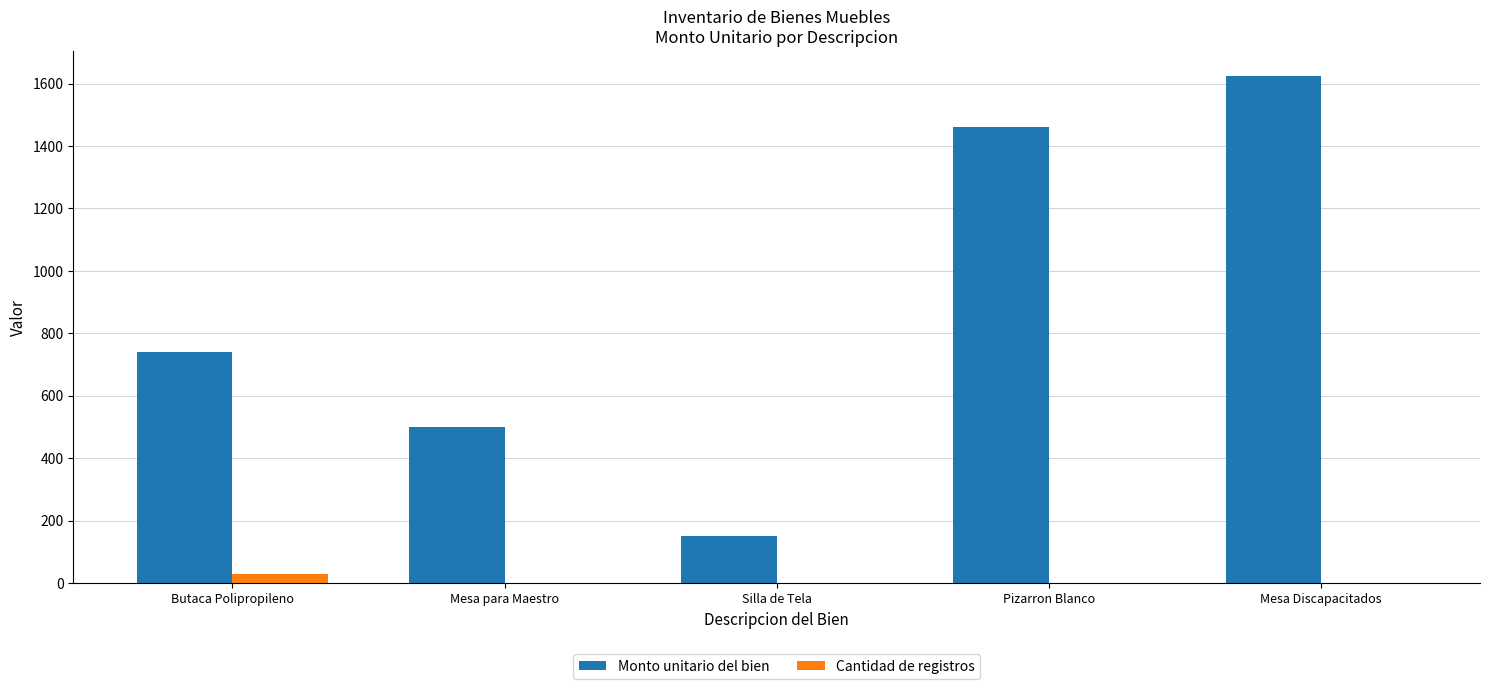

What is the maximum value shown in the chart?

1624.0